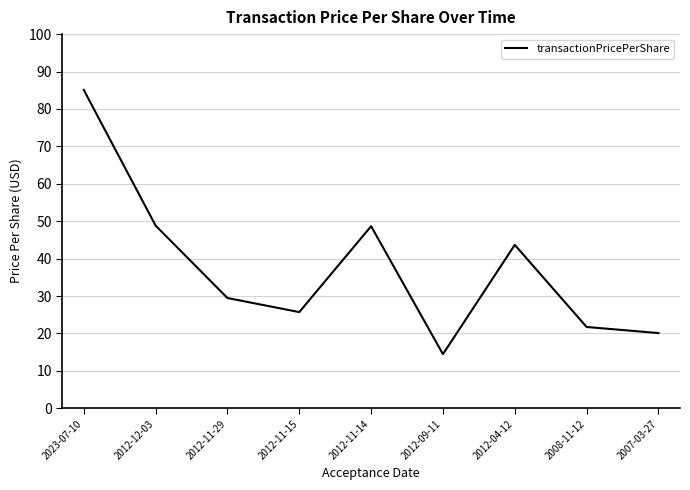

What is the difference between the maximum and minimum values?

70.6